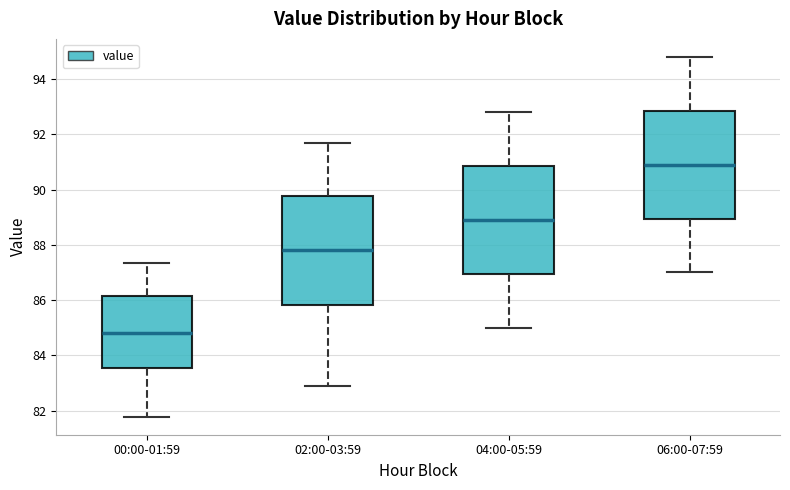

Reading left to right, transcribe this box plot: for each box, give where its median line is, the range the box spans, and where its two whiskers end, as read against the y-axis. The values are not printed on the chart, so give them approximately, as read against the axis.

00:00-01:59: median 84.8, box 83.6 to 86.2, whiskers 81.8 to 87.4
02:00-03:59: median 87.8, box 85.8 to 89.8, whiskers 83.0 to 91.8
04:00-05:59: median 89.0, box 87.0 to 90.8, whiskers 85.0 to 92.8
06:00-07:59: median 91.0, box 89.0 to 92.8, whiskers 87.0 to 94.8